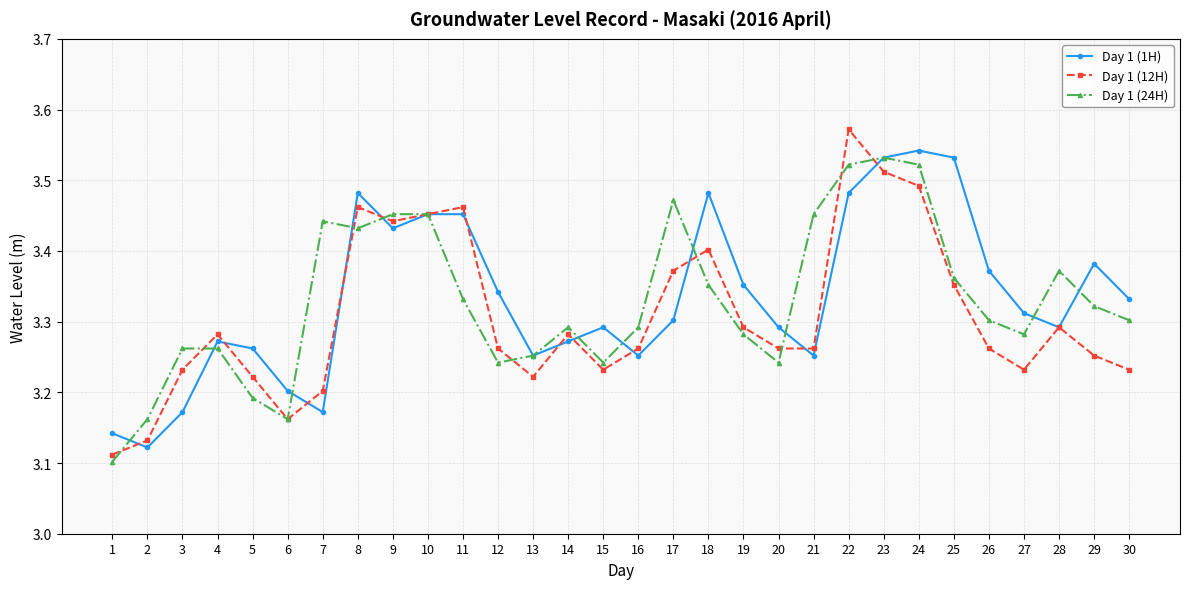

At how many categories does at least one series exceed 3?

30